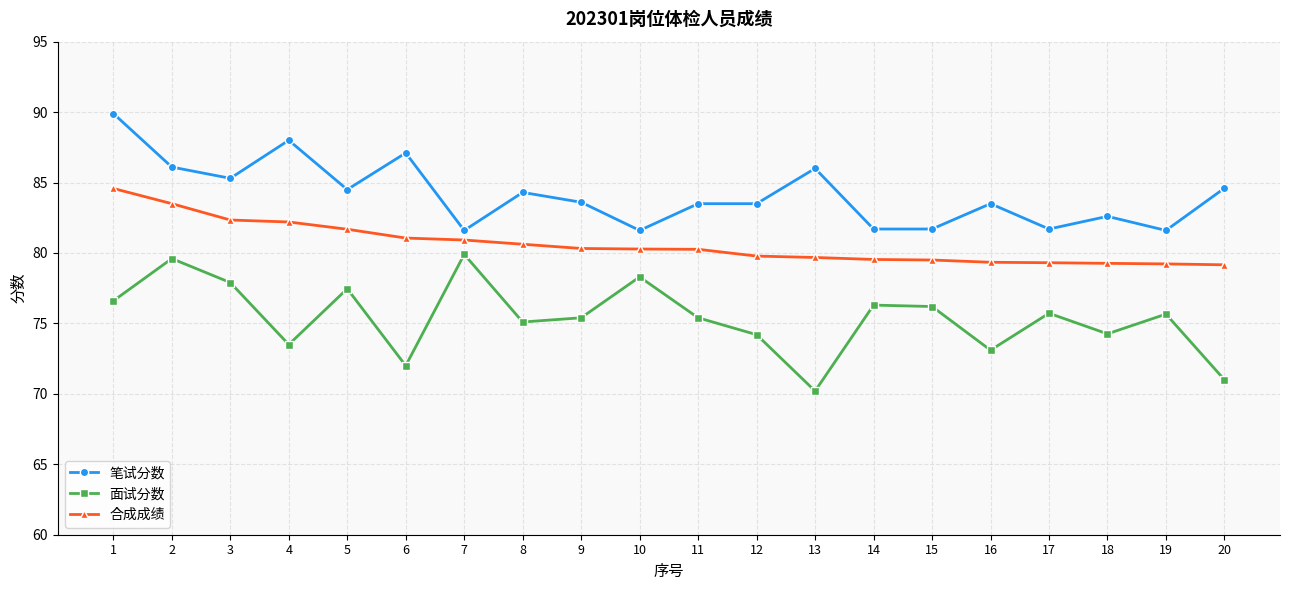

True or false: 笔试分数 and 面试分数 intersect in this chart.

False